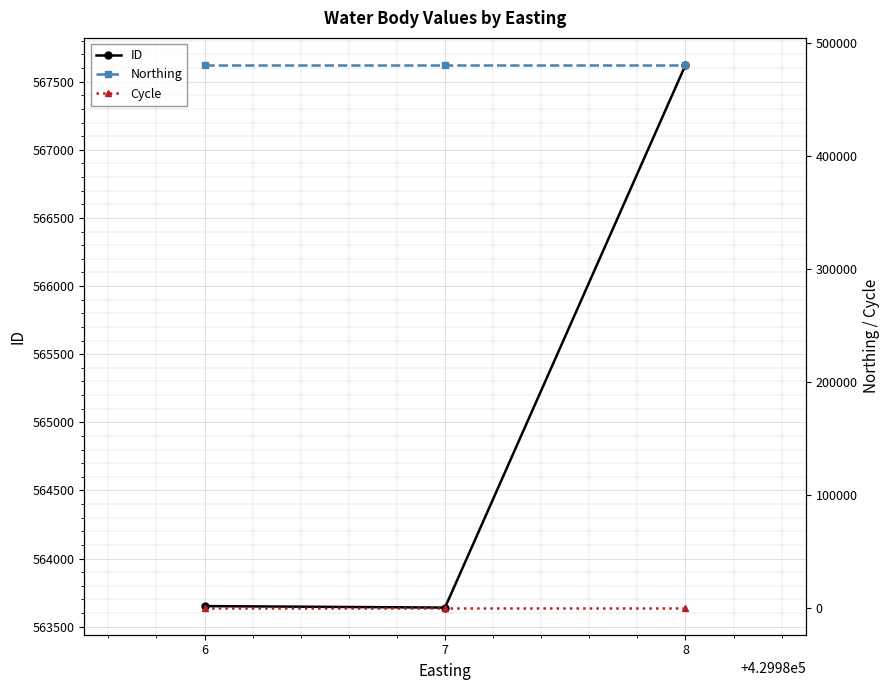

What is the average value of the Northing series?

480873